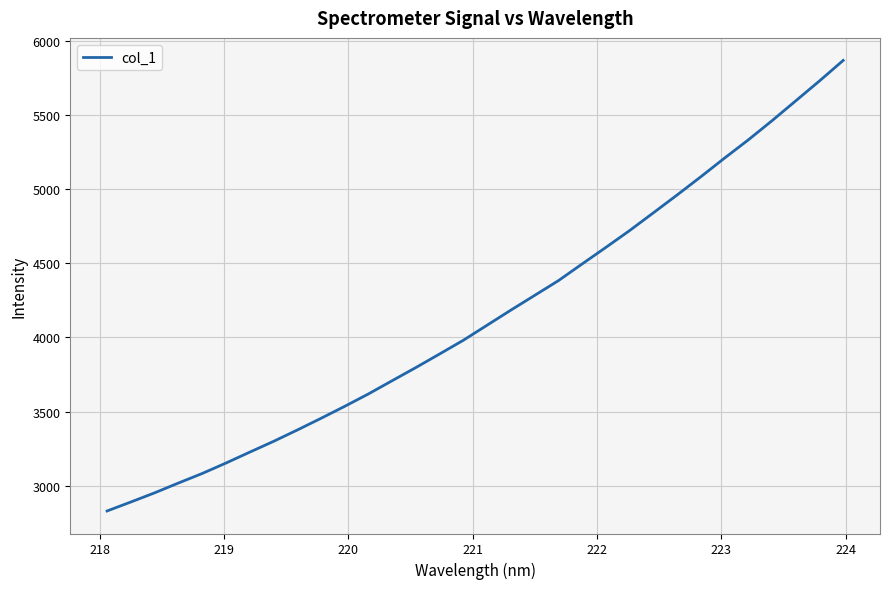

What is the smallest value displayed?

2828.5